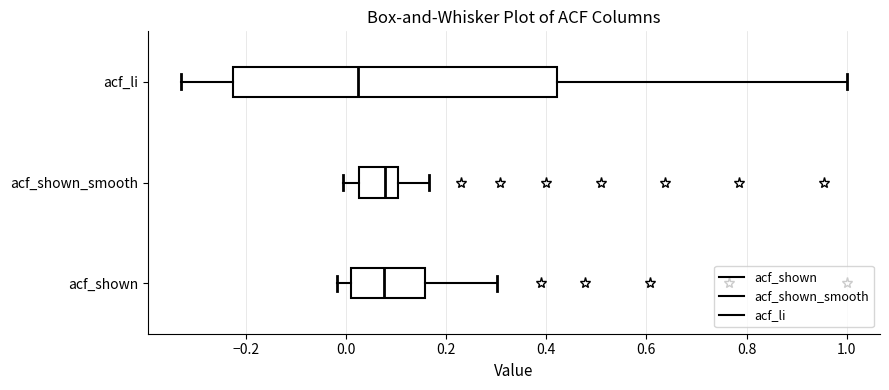

Which box is the widest, from its left edge to its right edge?

acf_li